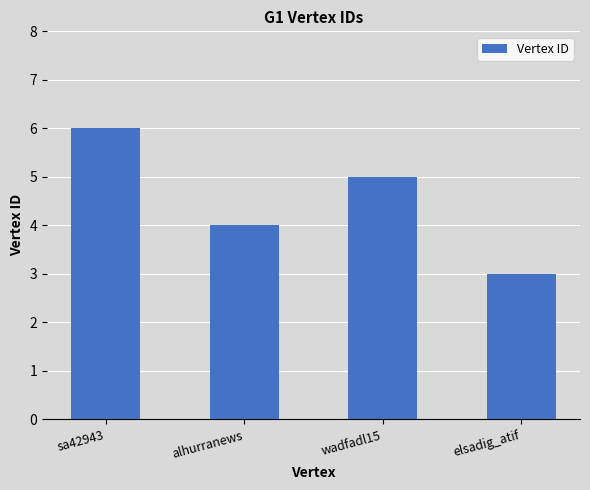

How many series are shown in this chart?

1